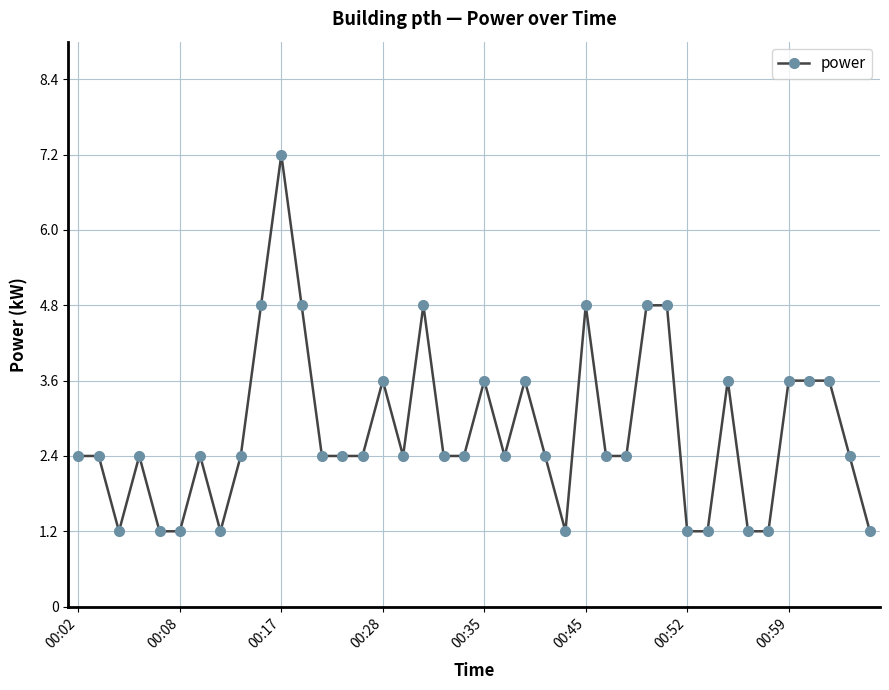

What is the sum of all values?

111.6